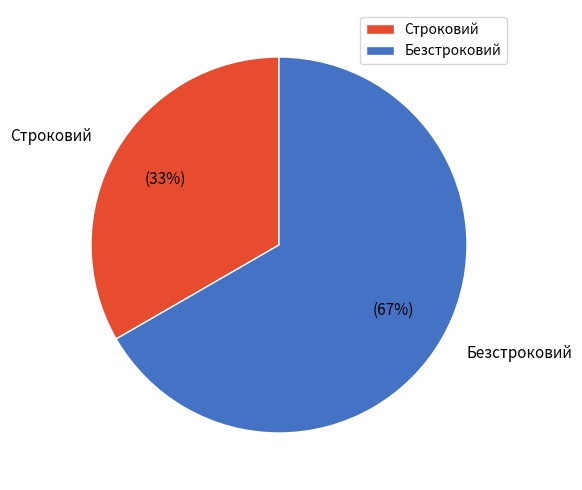

Rank the categories by value from highest to lowest.

Безстроковий, Строковий